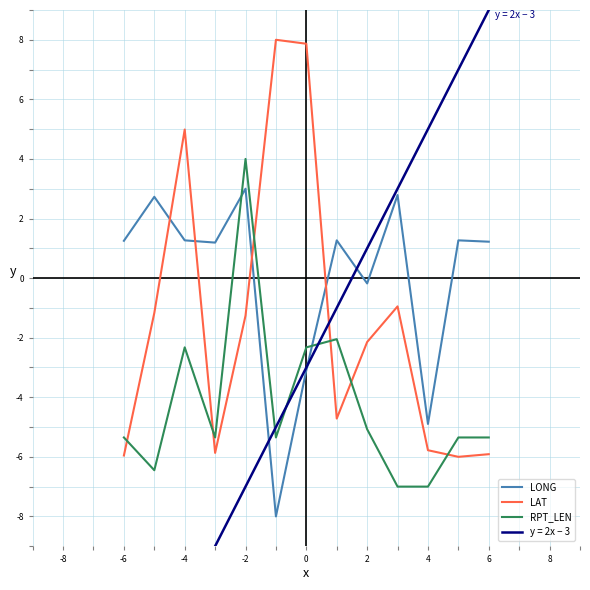

Count the number of data series in this chart.

3